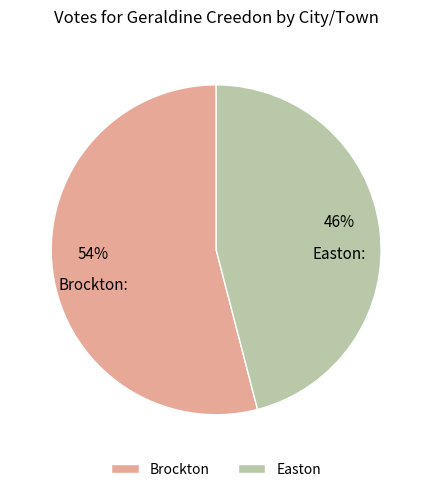

Combined, do Easton and Brockton account for over 50%?

Yes